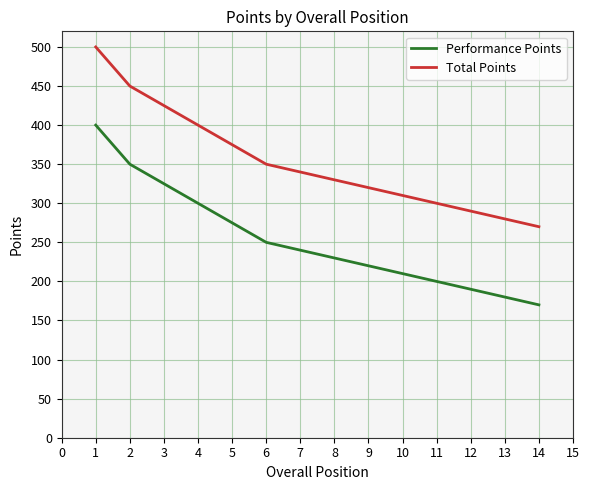

How many categories are shown in the chart?

14